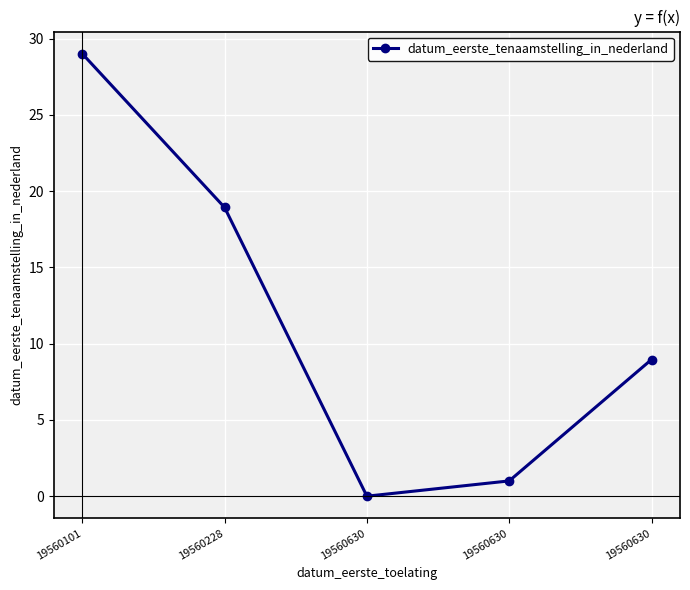

At which category does the chart reach its peak across all series?

19560101